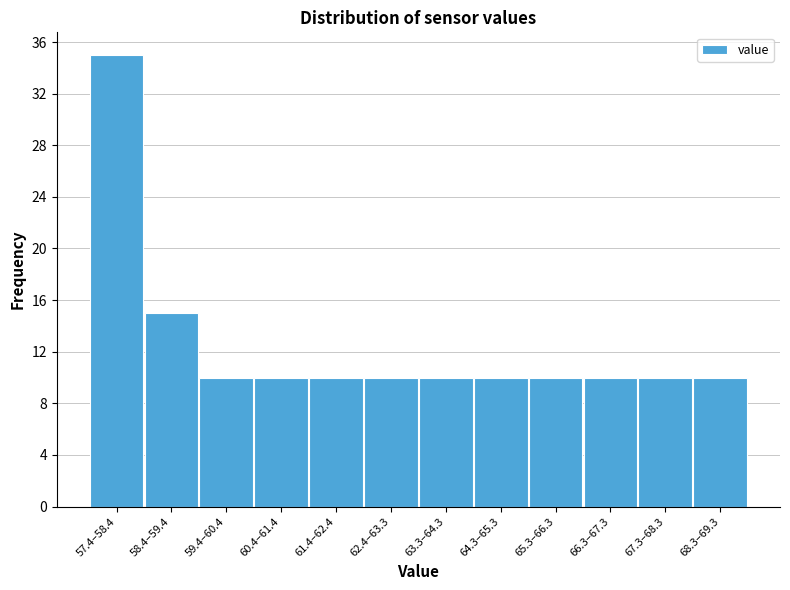

Reading left to right, list all the values displayed in this chart.

35	15	10	10	10	10	10	10	10	10	10	10